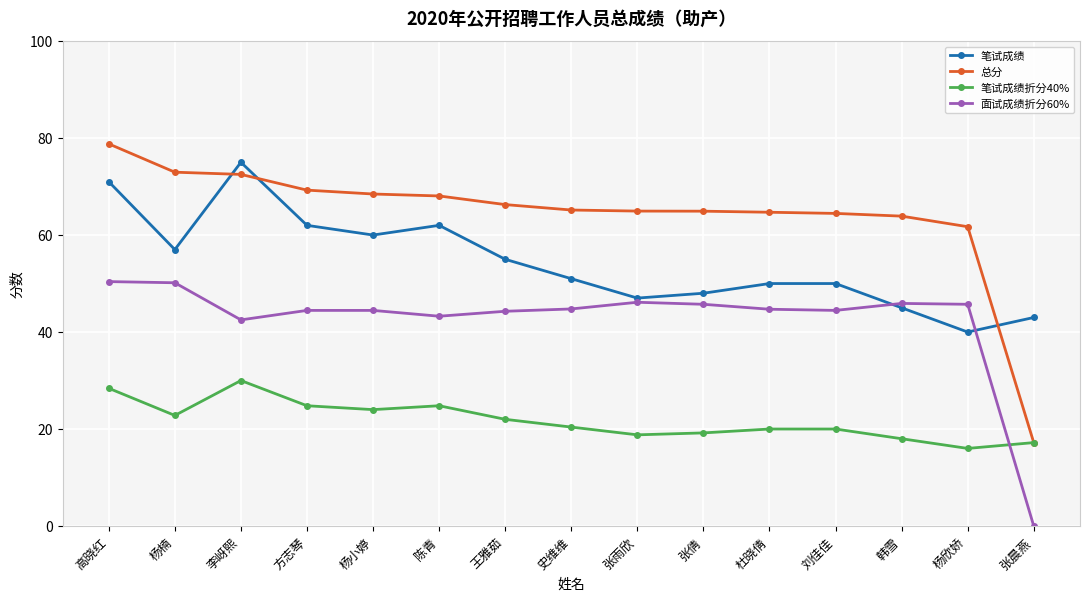

What is the difference between the maximum and second lowest values in the 笔试成绩折分40% series?

12.8